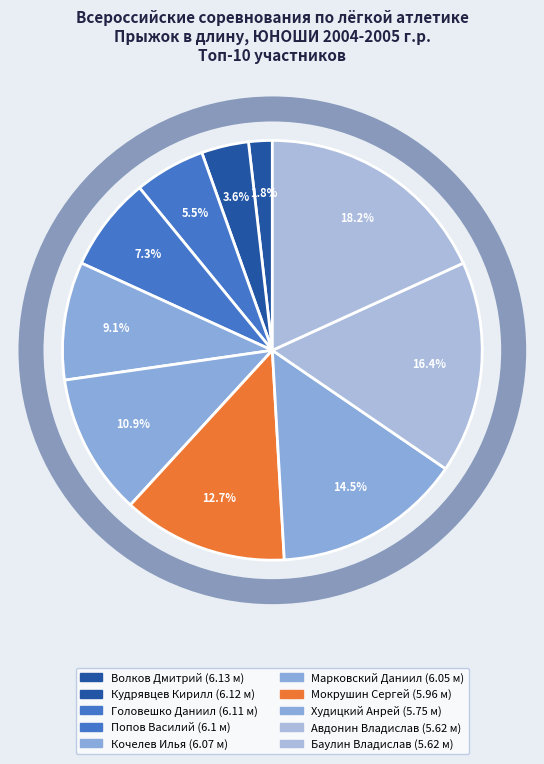

Count the number of slices in the pie.

10